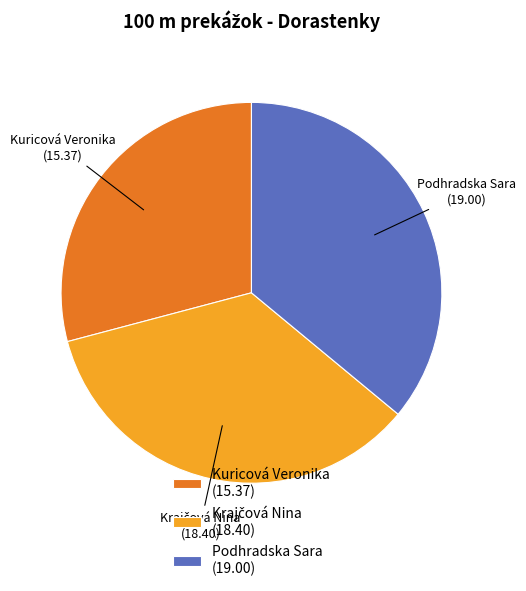

Which slice is the largest?

Podhradska Sara